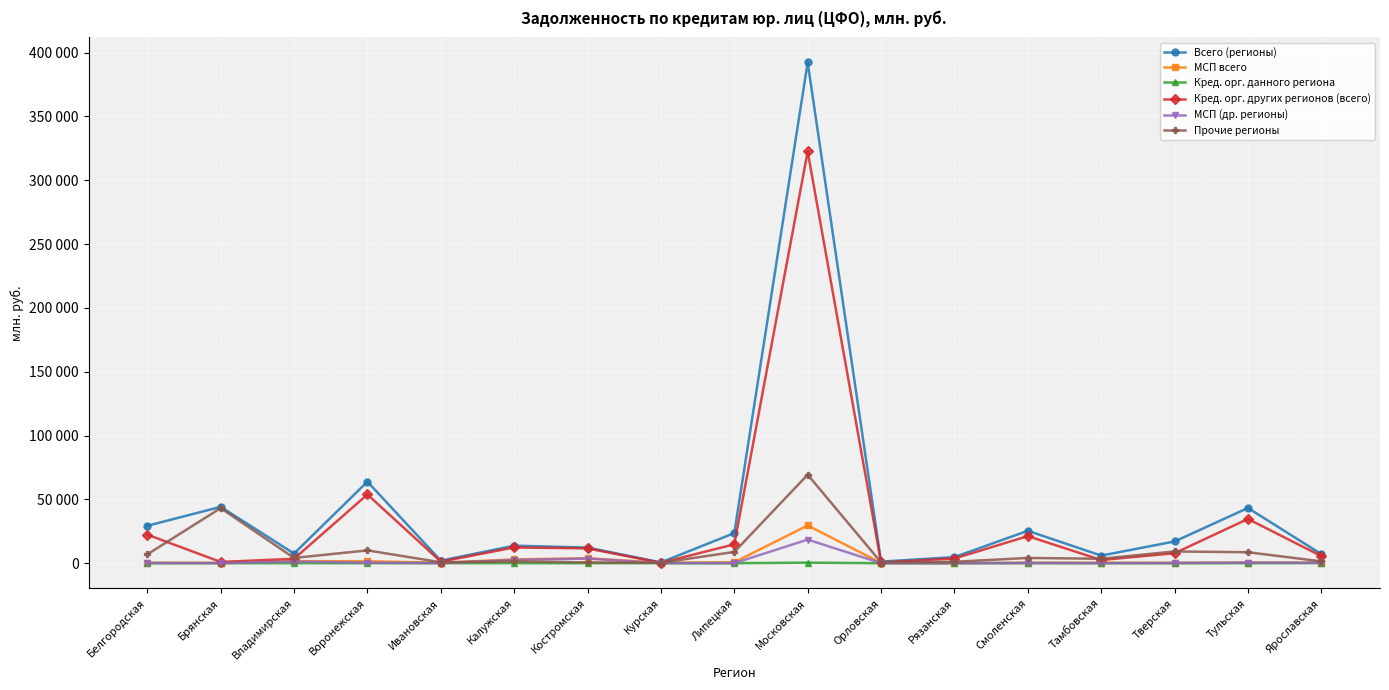

Which series changed the most between Тамбовская and Тверская?

Всего (регионы)